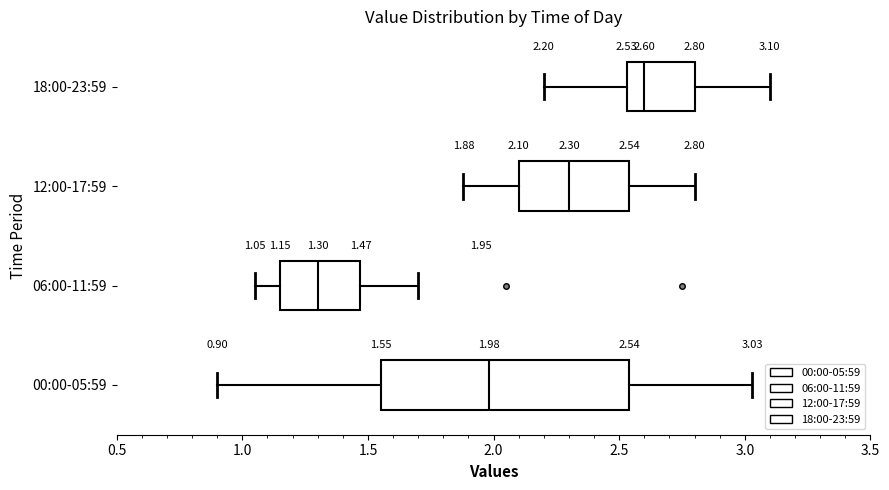

Which box is the widest, from its left edge to its right edge?

00:00-05:59